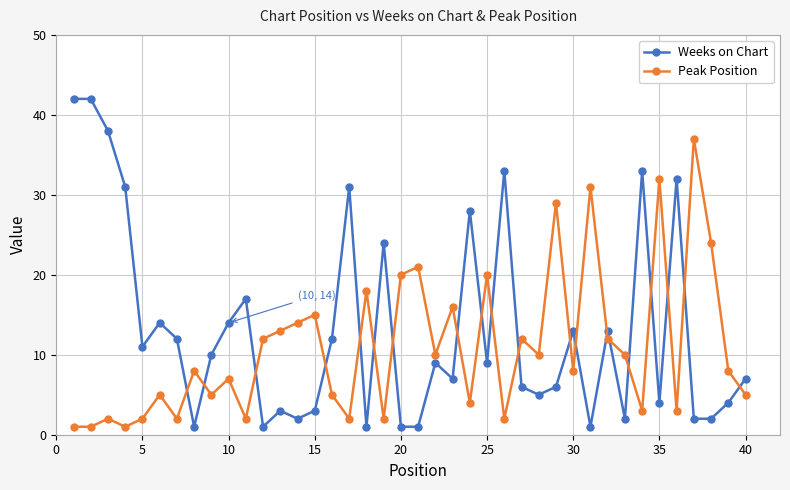

Which series has the widest spread of values?

Weeks on Chart